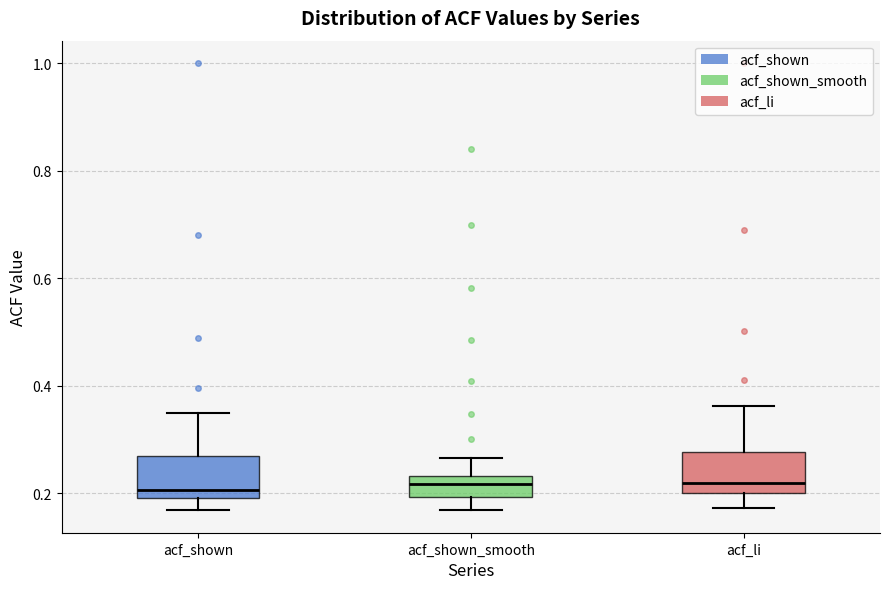

Reading left to right, transcribe this box plot: for each box, give where its median line is, the range the box spans, and where its two whiskers end, as read against the y-axis. The values are not printed on the chart, so give them approximately, as read against the axis.

acf_shown: median 0.20 (just above the box's lower edge), box 0.20 to 0.26, whiskers 0.16 to 0.34
acf_shown_smooth: median 0.22, box 0.20 to 0.24, whiskers 0.16 to 0.26
acf_li: median 0.22, box 0.20 to 0.28, whiskers 0.18 to 0.36